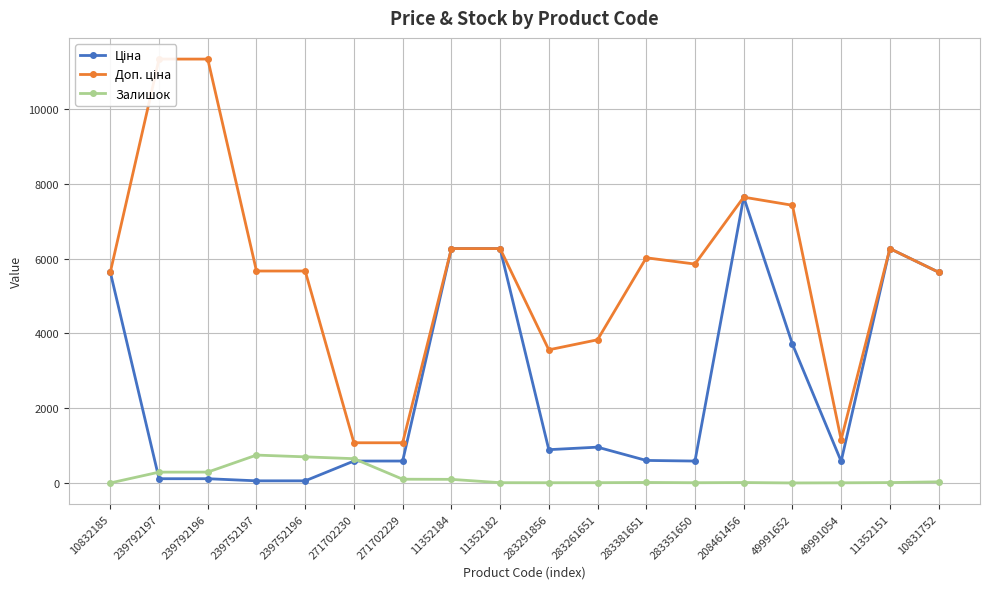

What is the difference between the second highest and minimum values in the Ціна series?

6210.0